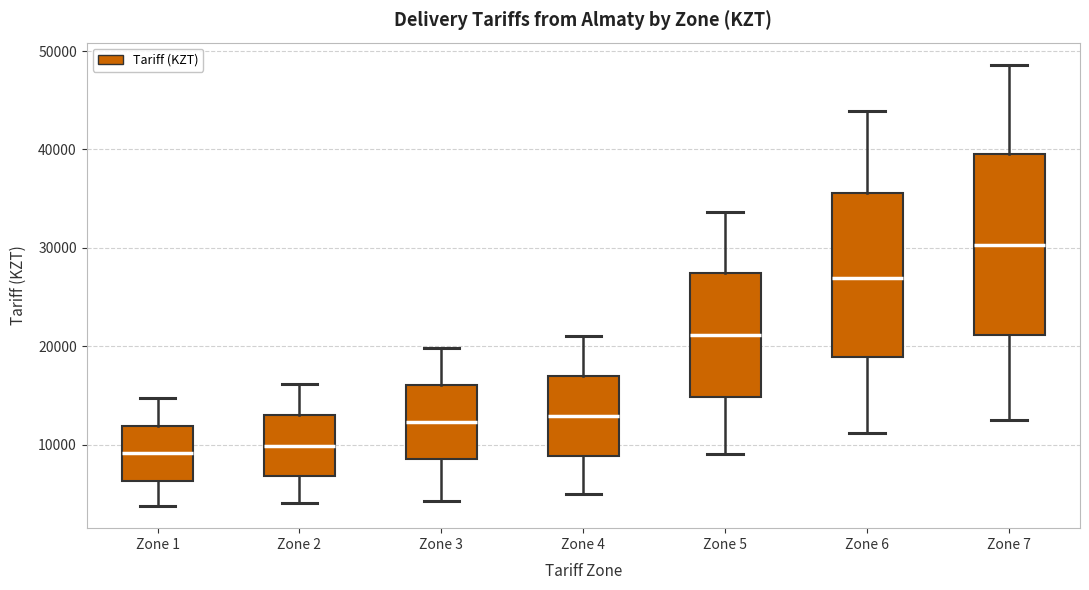

Reading left to right, read every box against the y-axis: the position of its median line, the range the box covers, and the ends of its whiskers. The values are not printed on the chart, so give them approximately, as read against the axis.

Zone 1: median 9000, box 6000 to 12000, whiskers 4000 to 15000
Zone 2: median 10000, box 7000 to 13000, whiskers 4000 to 16000
Zone 3: median 12000, box 9000 to 16000, whiskers 4000 to 20000
Zone 4: median 13000, box 9000 to 17000, whiskers 5000 to 21000
Zone 5: median 21000, box 15000 to 27000, whiskers 9000 to 34000
Zone 6: median 27000, box 19000 to 36000, whiskers 11000 to 44000
Zone 7: median 30000, box 21000 to 39000, whiskers 13000 to 49000